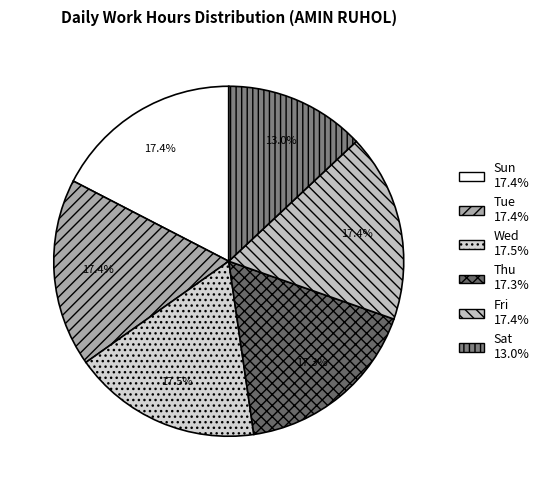

How many slices are in this pie chart?

6